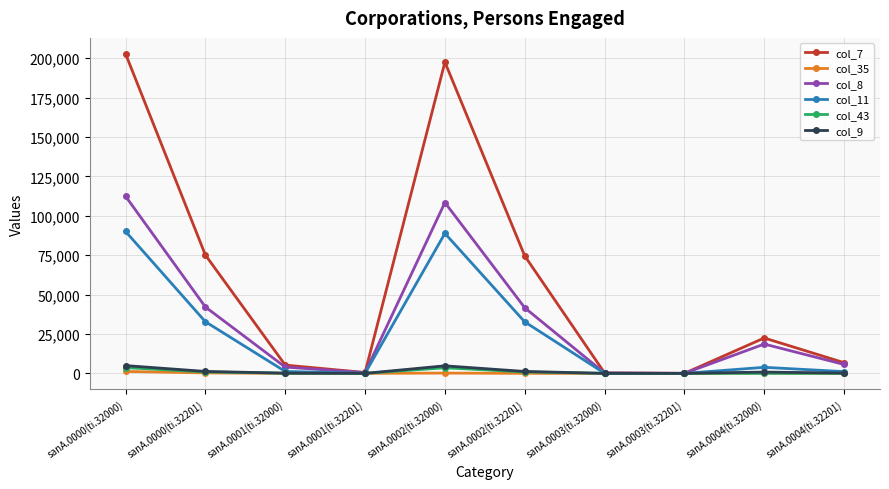

Which series has the largest total across all categories?

col_7